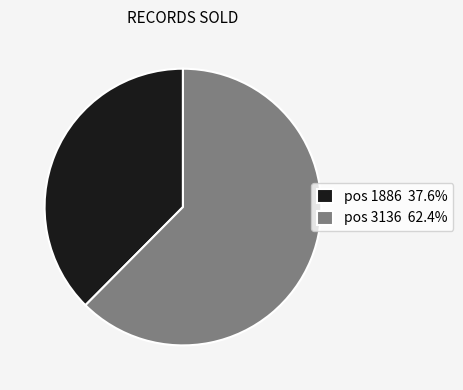

What is the ratio of the value at pos 3136 62.4% to the value at pos 1886 37.6%?

1.7